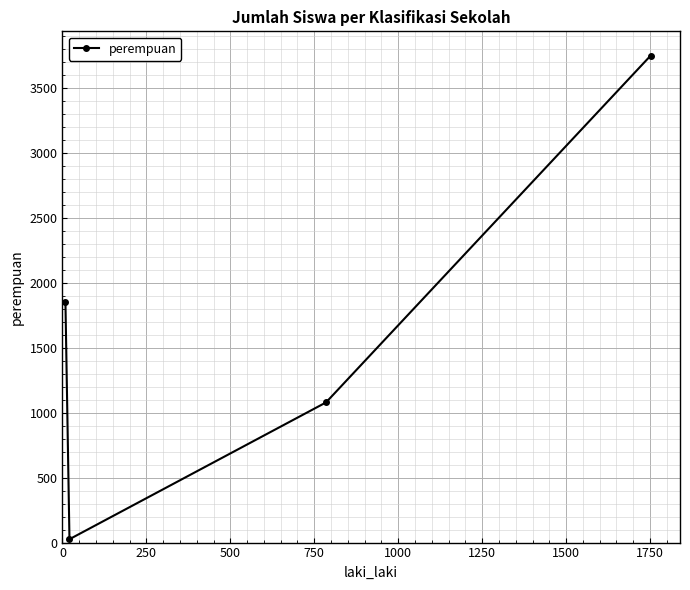

What is the maximum value shown in the chart?

3753